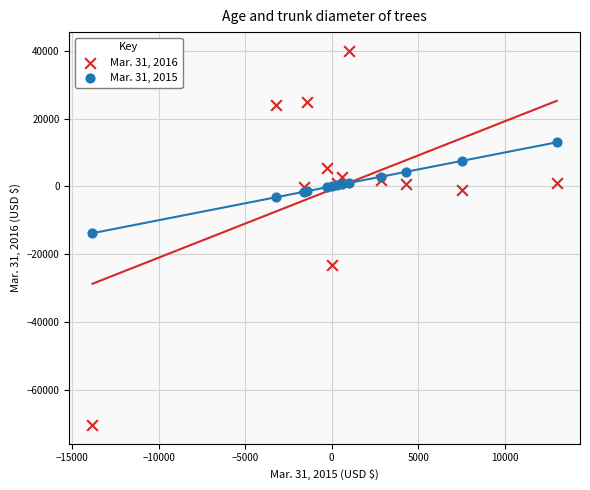

Across all series, what Y value is closest to -15203?

-13822